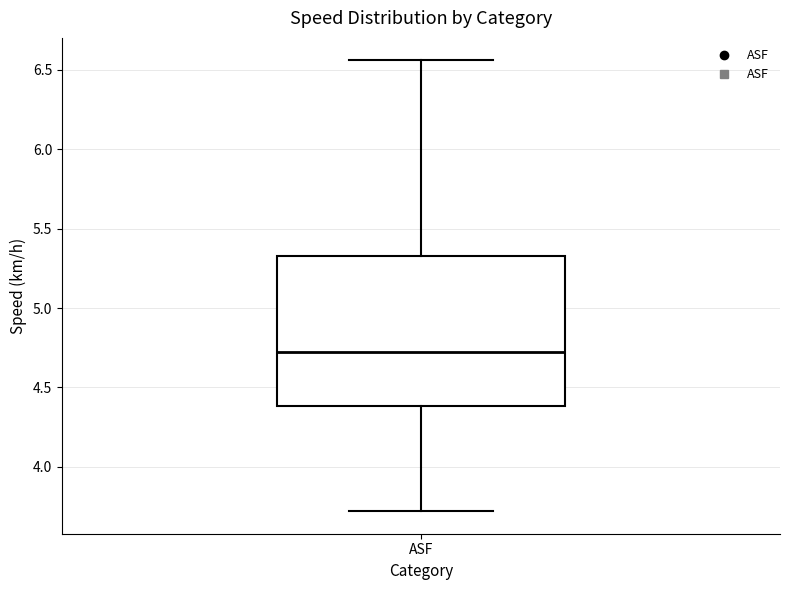

Where does the lower whisker of the box for ASF end on the y-axis? The values are not printed on the chart, so give them approximately, as read against the axis.

3.70